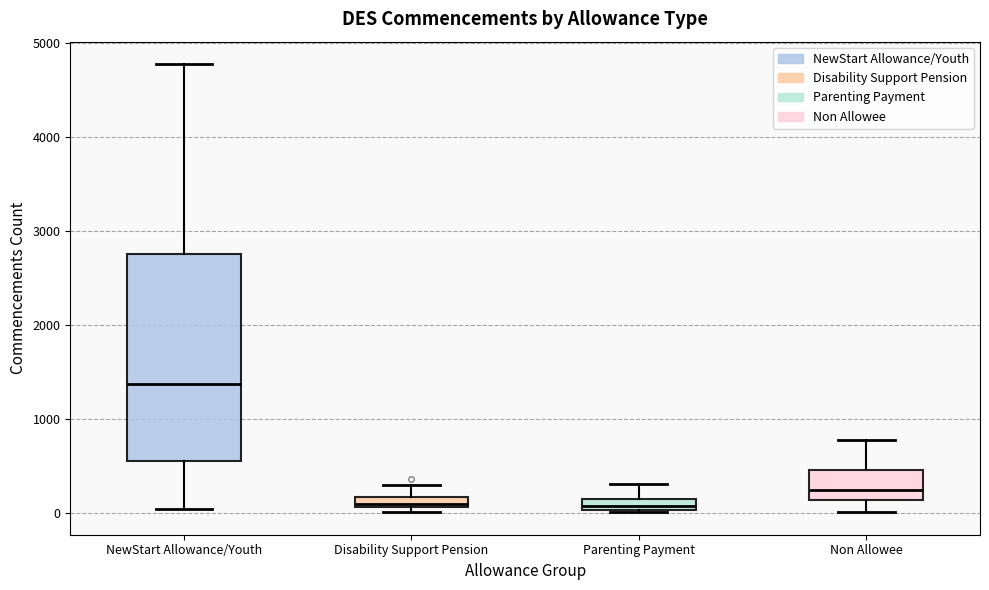

Where is the upper edge of the box for Disability Support Pension on the y-axis? The values are not printed on the chart, so give them approximately, as read against the axis.

200